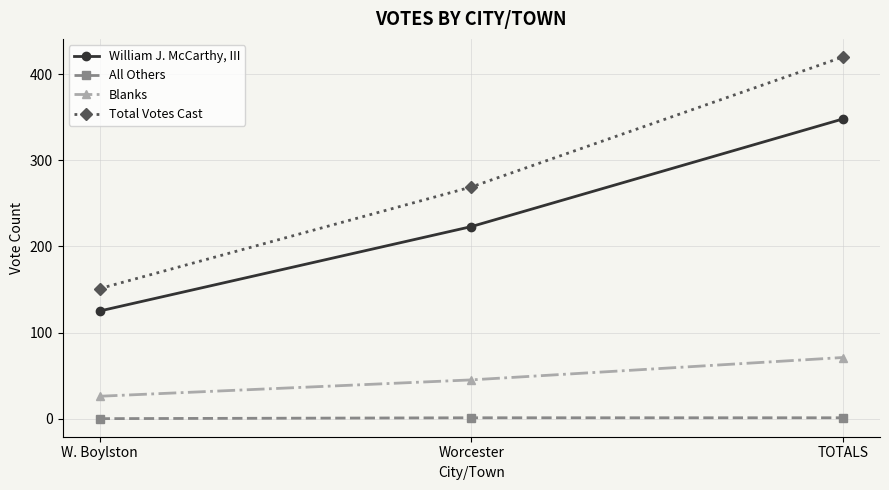

What is the spread (max minus min) of values at TOTALS?

419